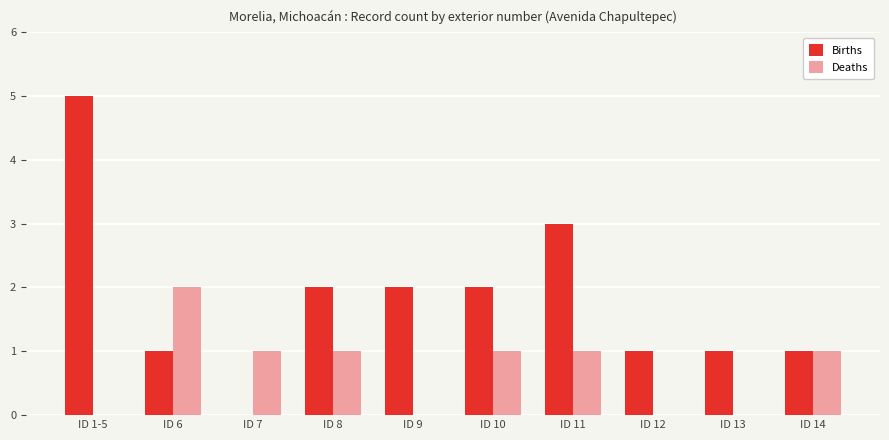

What is the sum of all Deaths values?

7